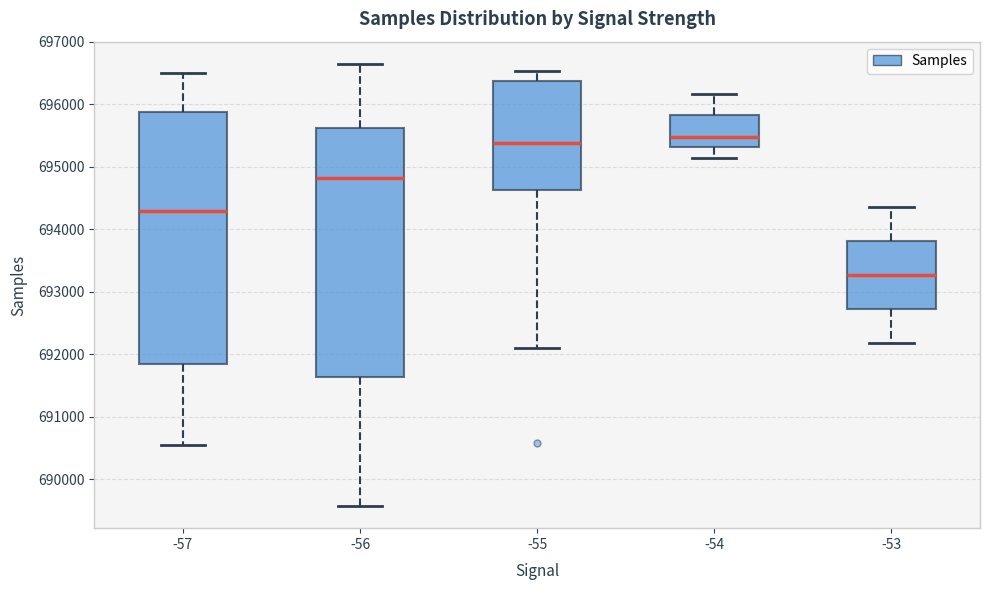

Where does the upper whisker of the box at x = -56 end on the y-axis? The values are not printed on the chart, so give them approximately, as read against the axis.

696700